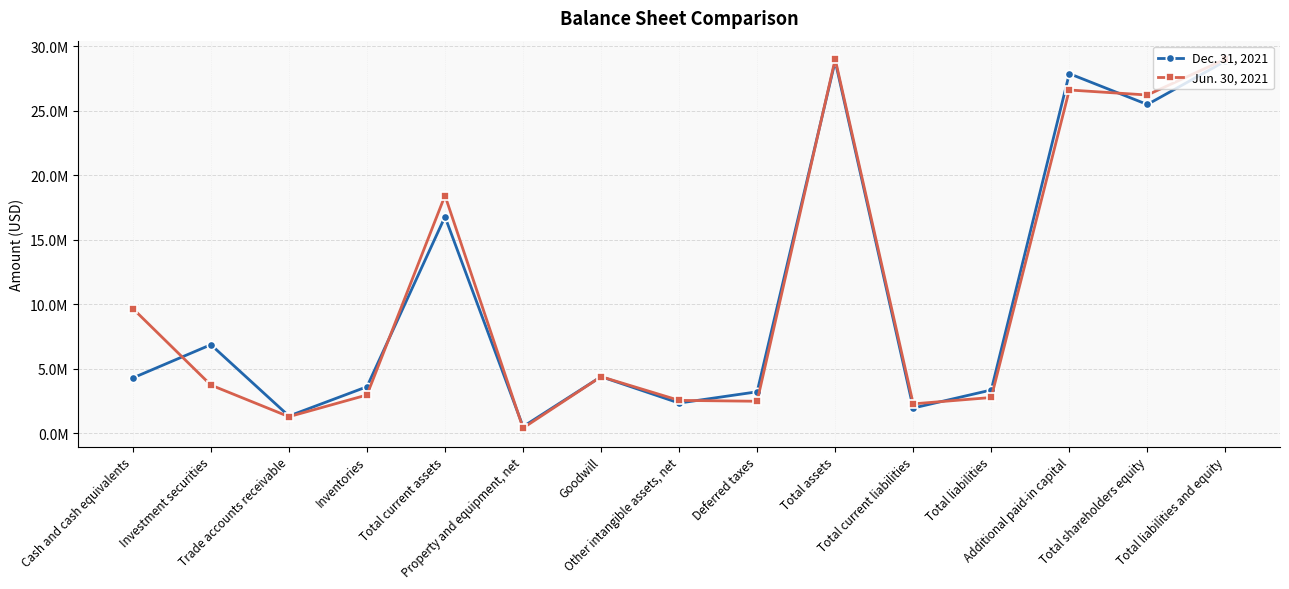

List the series in order of their peak value, highest first.

Jun. 30, 2021, Dec. 31, 2021